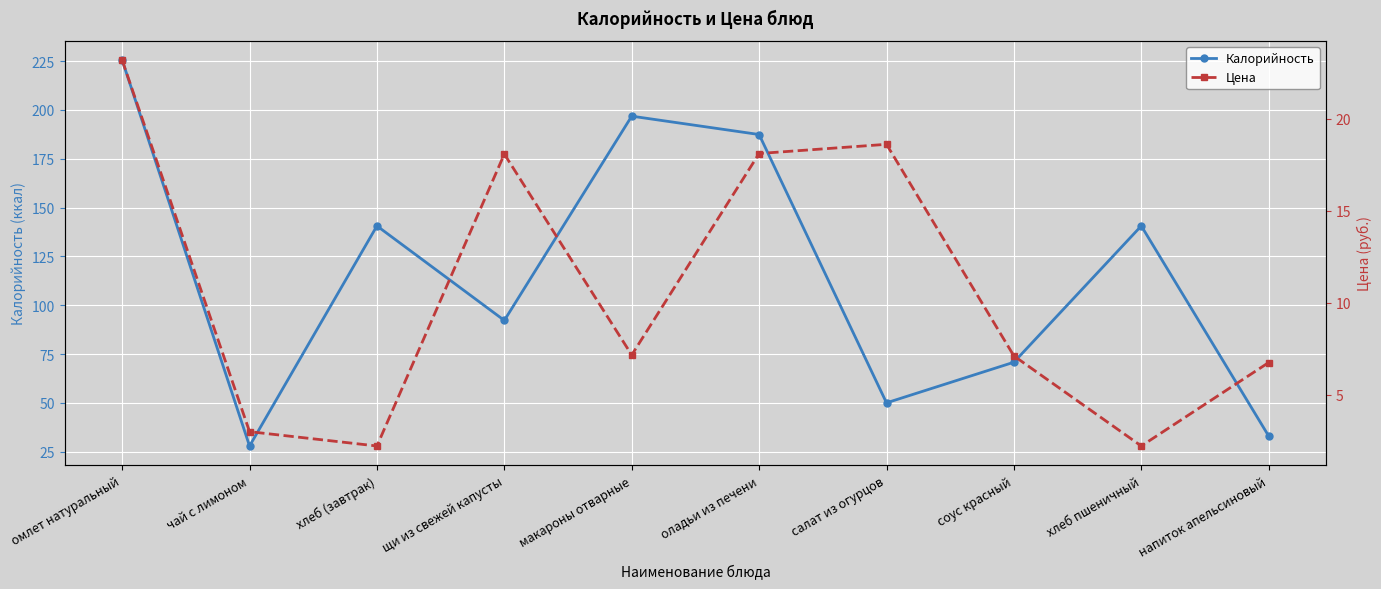

Is this an area chart (filled region under the line)?

No